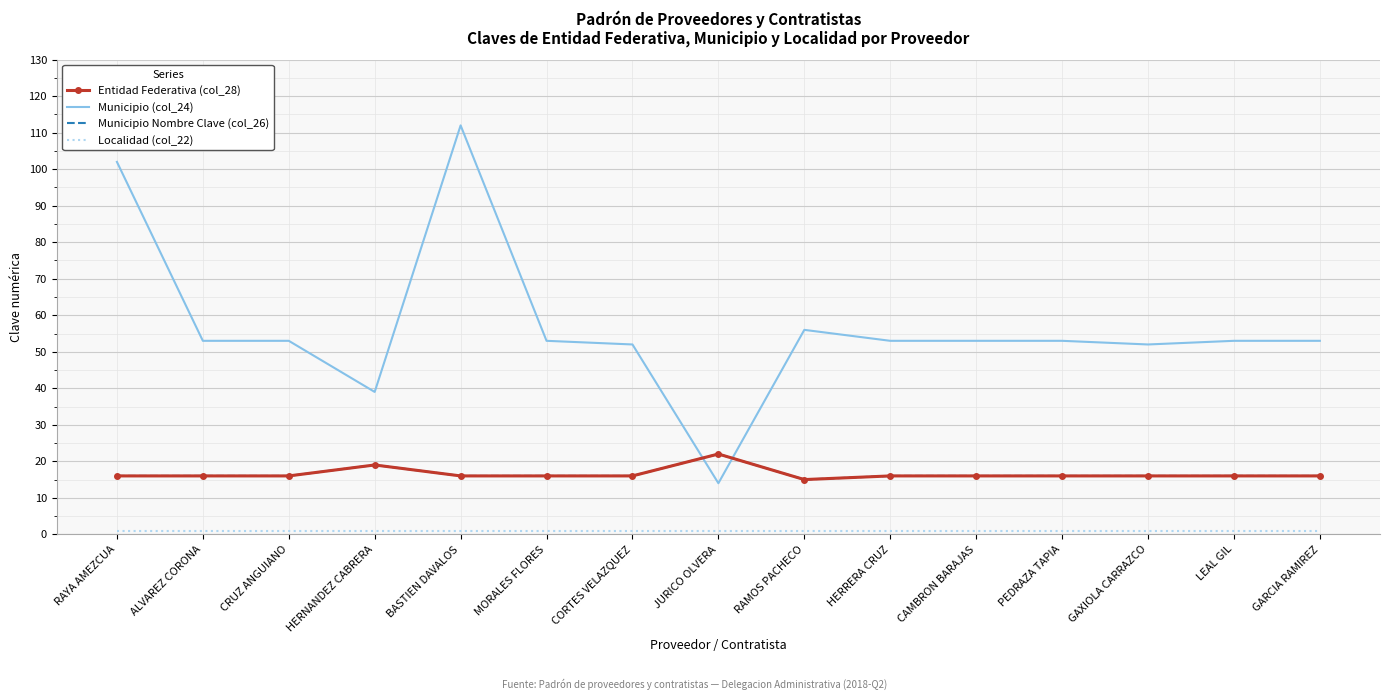

What position from the left is LEAL GIL?

14